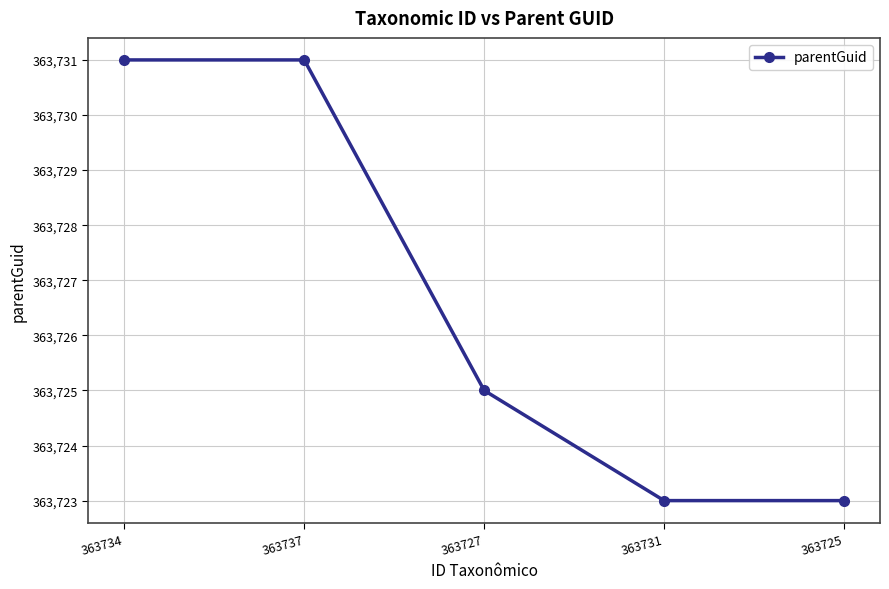

What is the label of the 1st point from the left?

363734